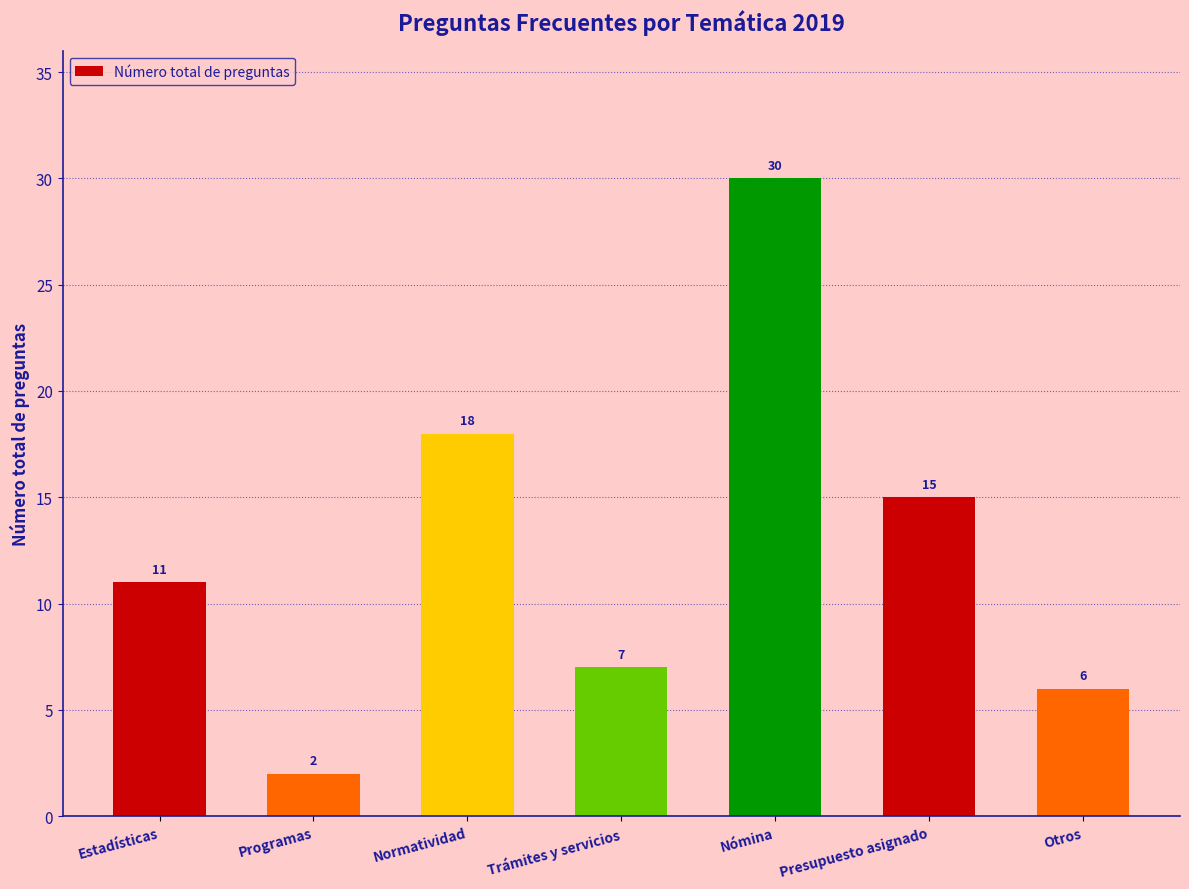

The value at Otros is 6. True or false?

True